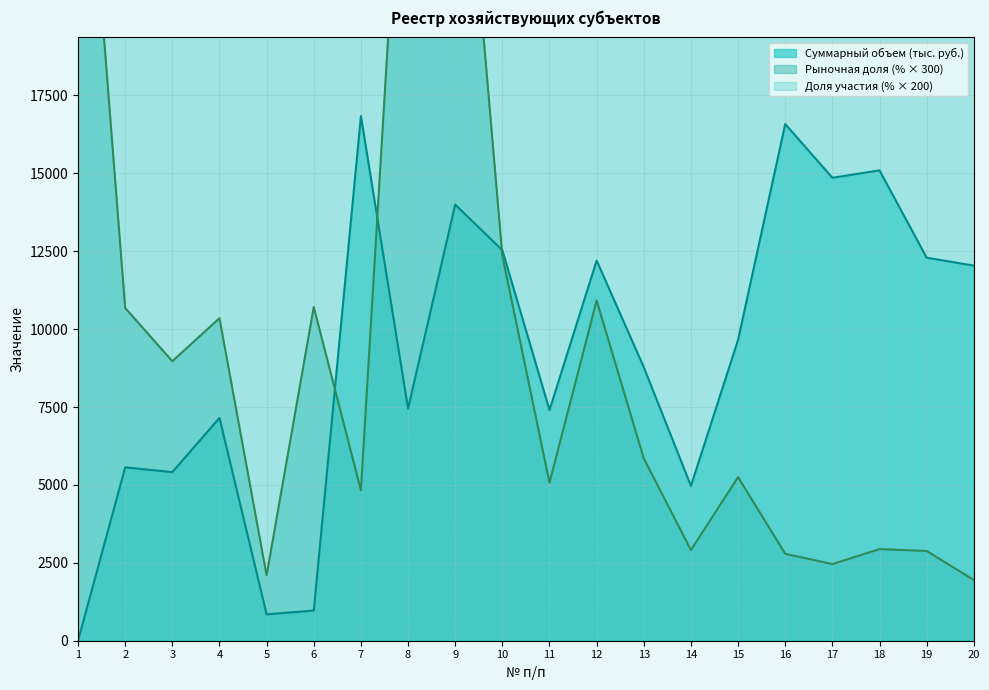

What is the minimum value for Рыночная доля (%)?

1950.0